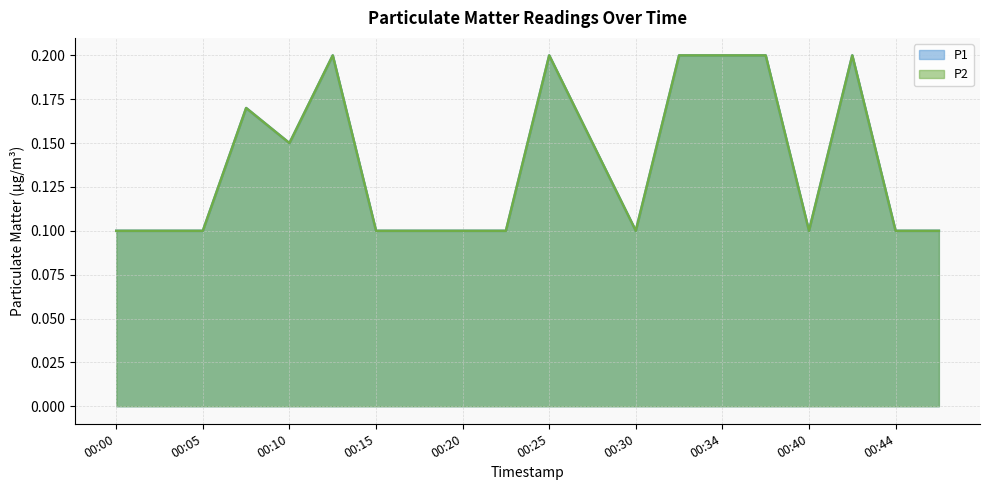

True or false: P1 and P2 cross at least once.

False